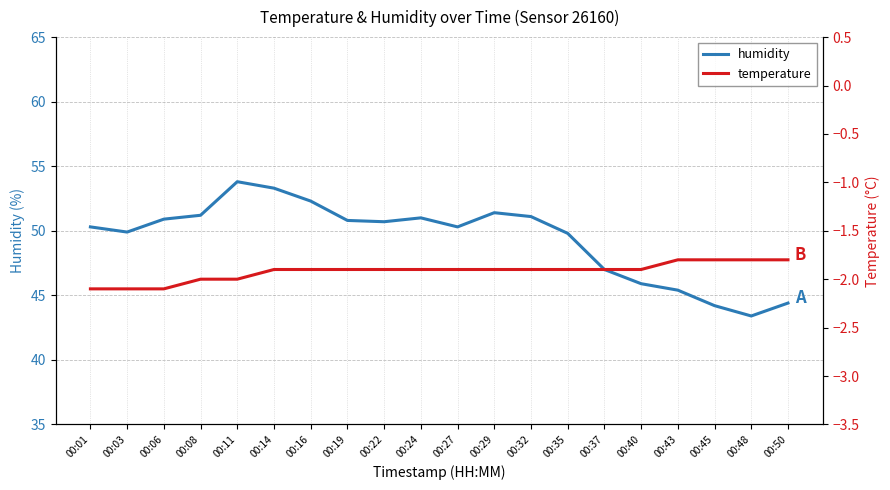

How many lines are shown in the chart?

2